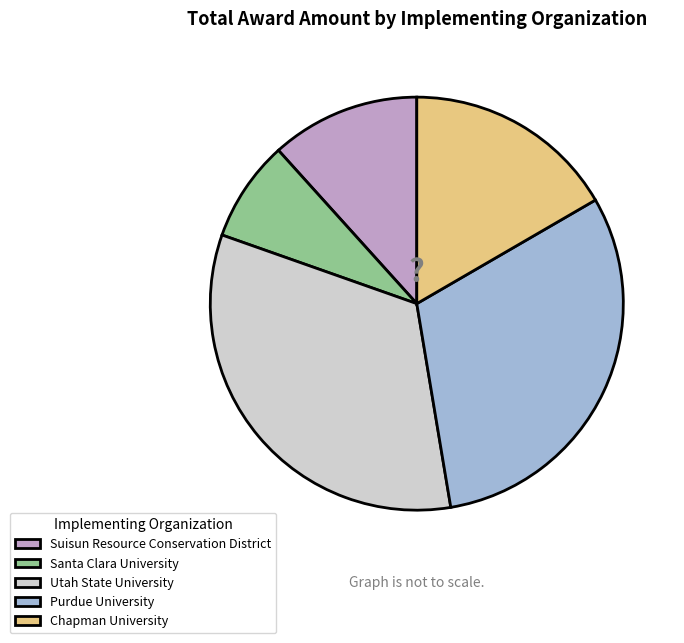

True or false: Chapman University accounts for 23% of the total.

False